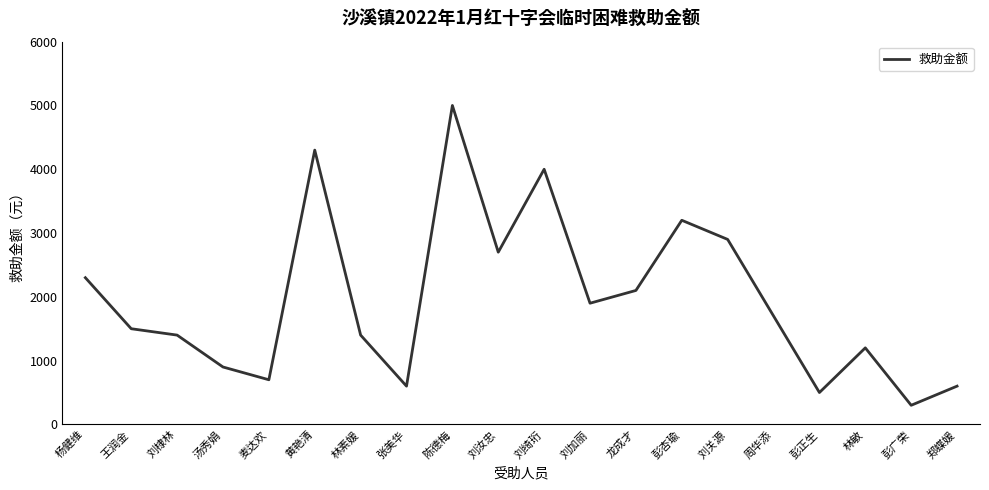

What is the difference between the maximum and minimum values?

4700